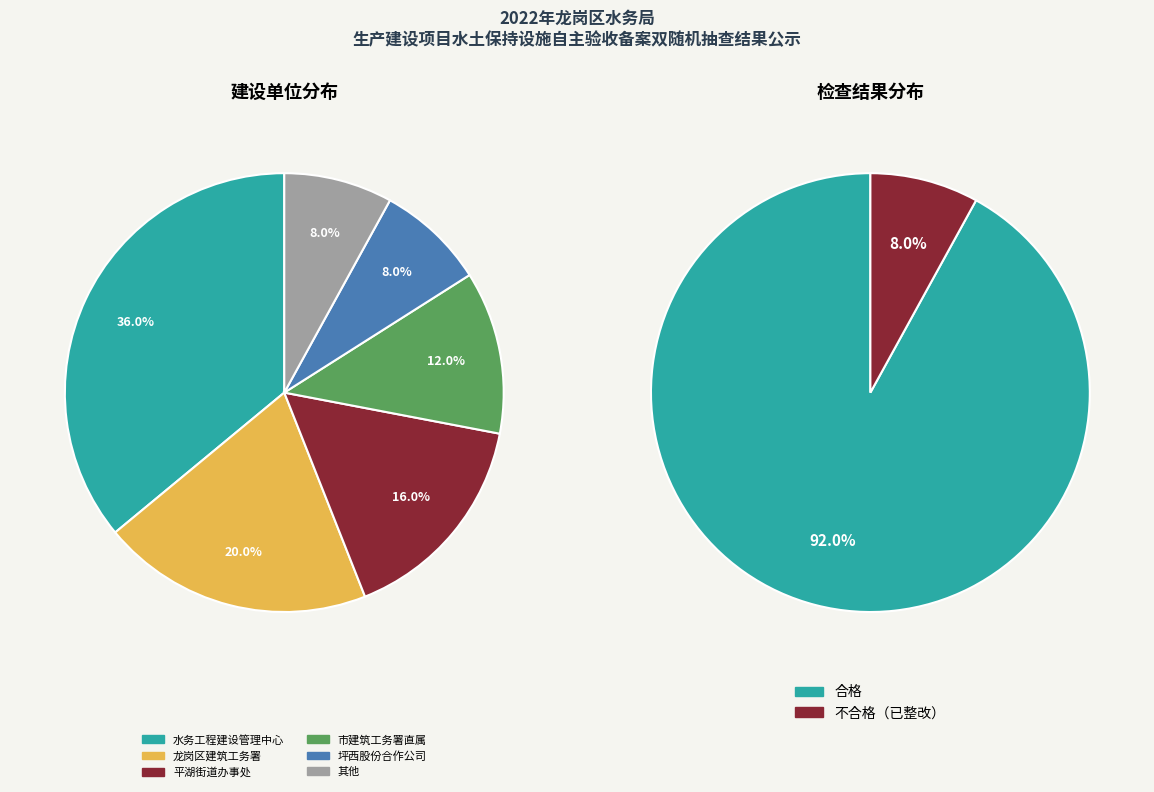

How many segments does this pie chart have?

2